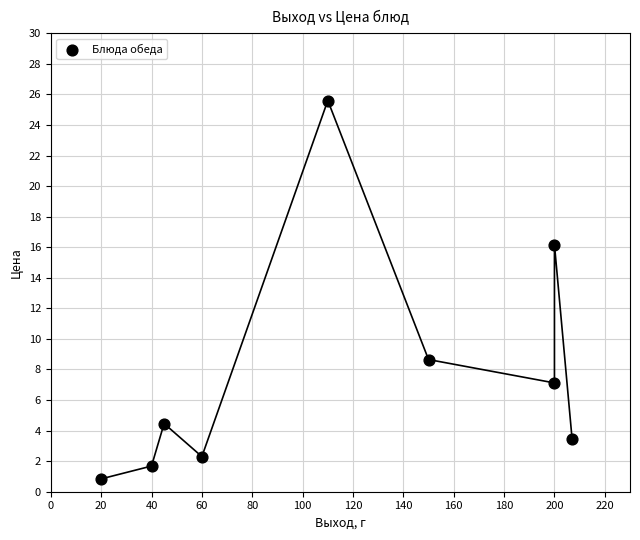

What Y value in the scatter plot is closest to 13?

16.2